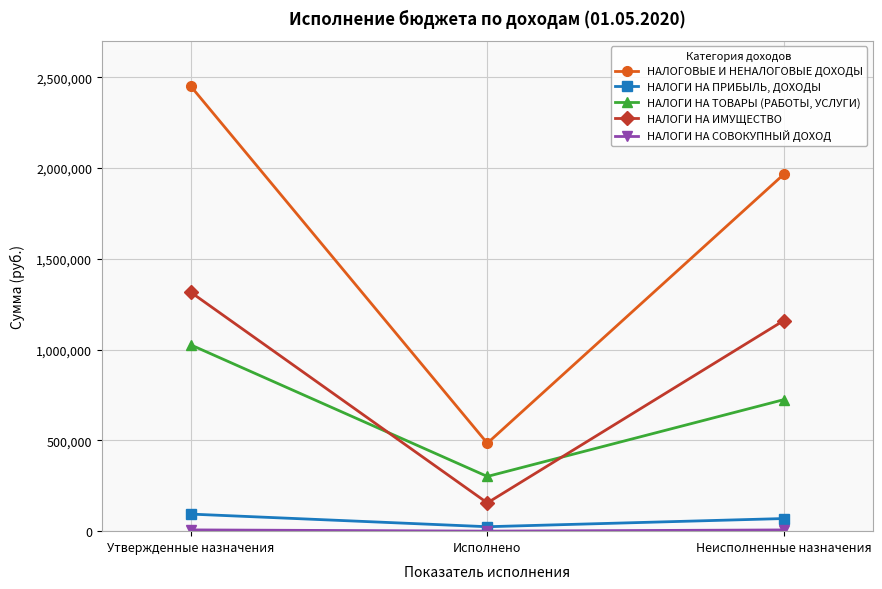

What is the difference between the second highest and minimum values in the НАЛОГИ НА ИМУЩЕСТВО series?

1003706.5